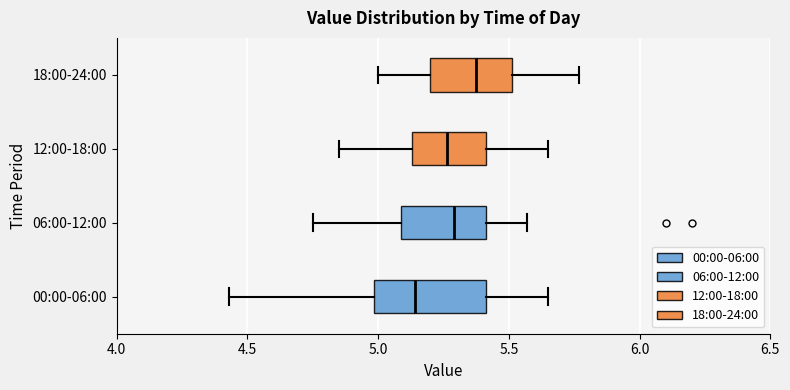

Which box's median line is the furthest to the left?

00:00-06:00